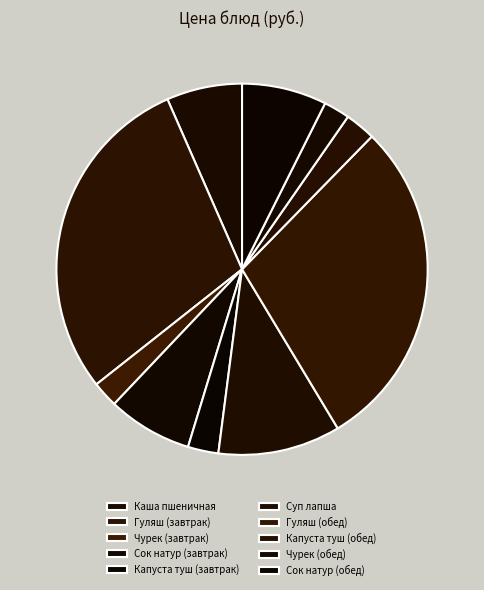

How much of the chart is everything except Гуляш (обед)?

70.9%